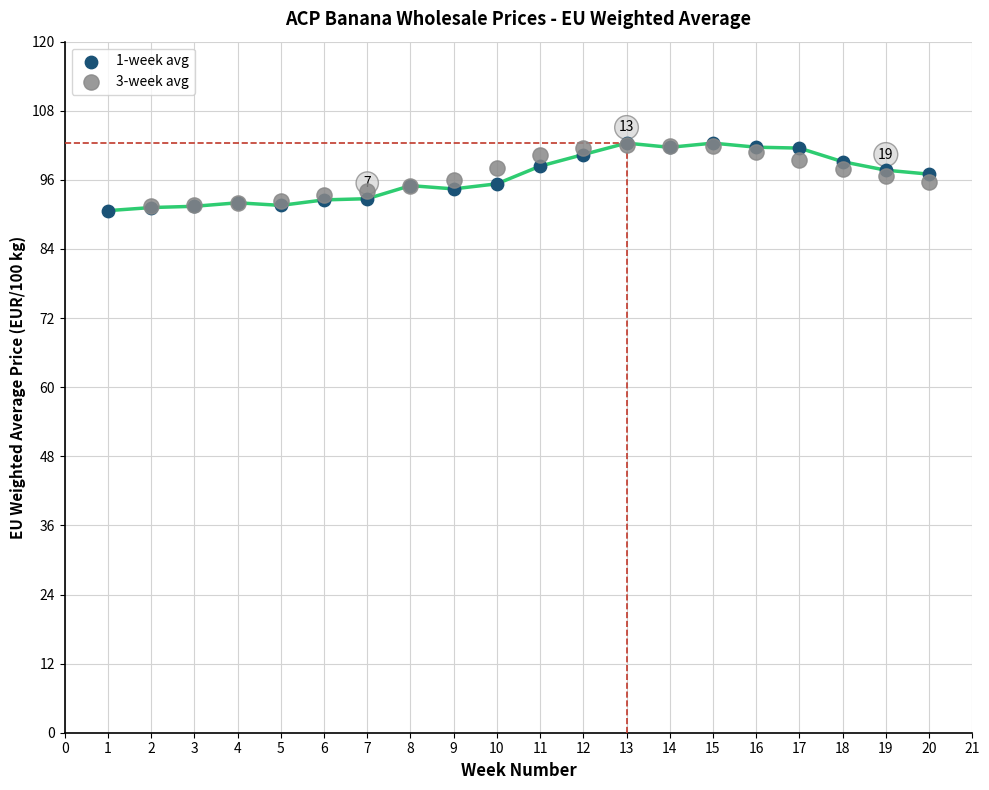

Which series has the widest spread of Y values?

1-week avg